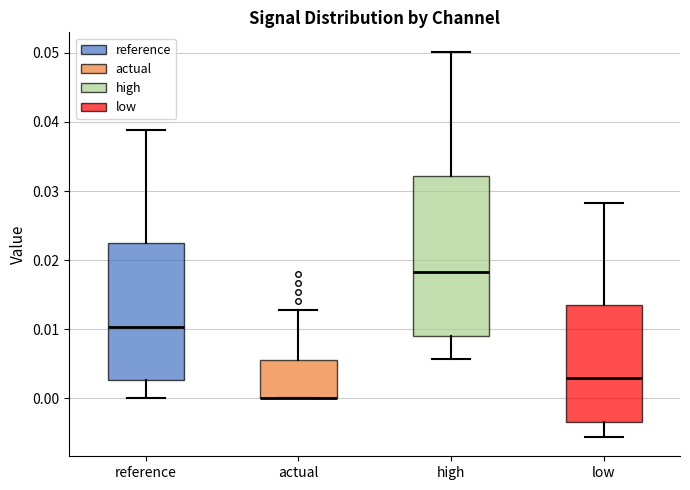

Reading left to right, read every box against the y-axis: the position of its median line, the range the box covers, and the ends of its whiskers. The values are not printed on the chart, so give them approximately, as read against the axis.

reference: median 0.010, box 0.003 to 0.022, whiskers 0.000 to 0.039
actual: median 0.000 (drawn on the box's lower edge), box 0.000 to 0.005, whiskers 0.000 to 0.013
high: median 0.018, box 0.009 to 0.032, whiskers 0.006 to 0.050
low: median 0.003, box -0.003 to 0.014, whiskers -0.006 to 0.028